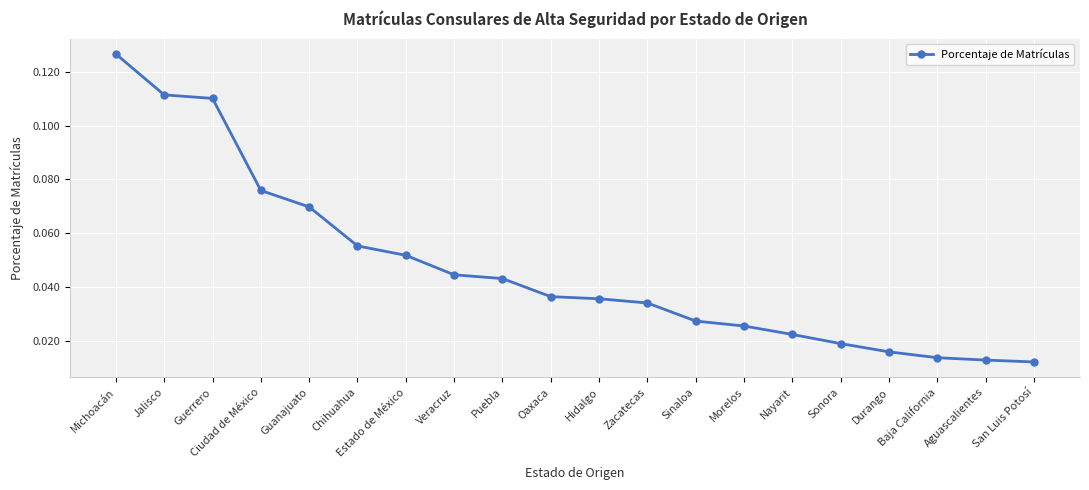

What is the label of the 10th point from the right?

Hidalgo